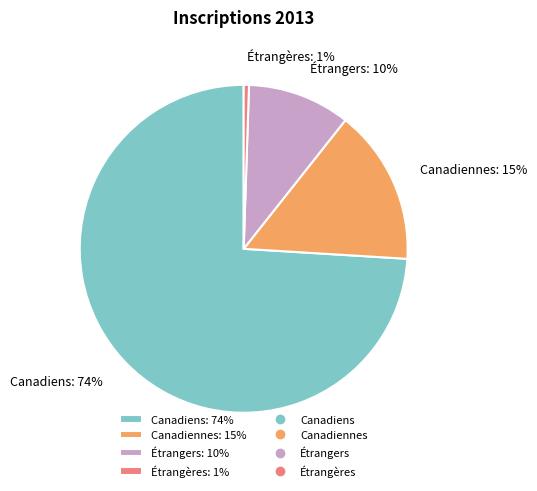

Rank the categories by value from highest to lowest.

Canadiens, Canadiennes, Étrangers, Étrangères